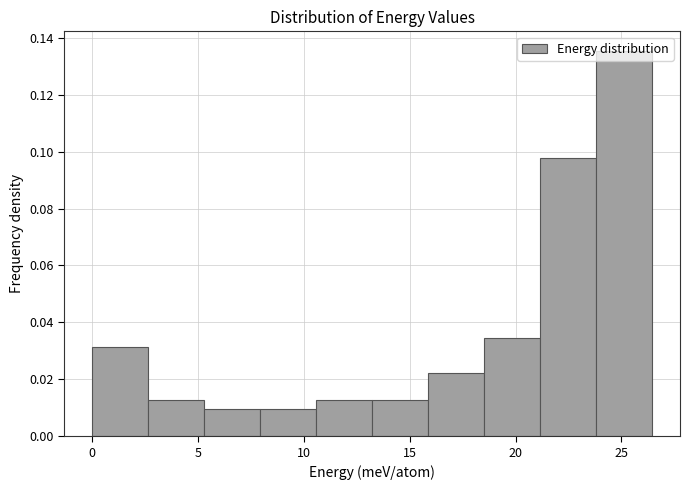

Reading left to right, list every bar in this chart as the range it spans on the x-axis followed by its height. Neither the bar edges nor the heights are printed on the chart, so give them approximately, as read against the axes.

0.0 to 2.5: 0.032
2.5 to 5.5: 0.012
5.5 to 8.0: 0.010
8.0 to 10.5: 0.010
10.5 to 13.0: 0.012
13.0 to 16.0: 0.012
16.0 to 18.5: 0.022
18.5 to 21.0: 0.034
21.0 to 24.0: 0.098
24.0 to 26.5: 0.136